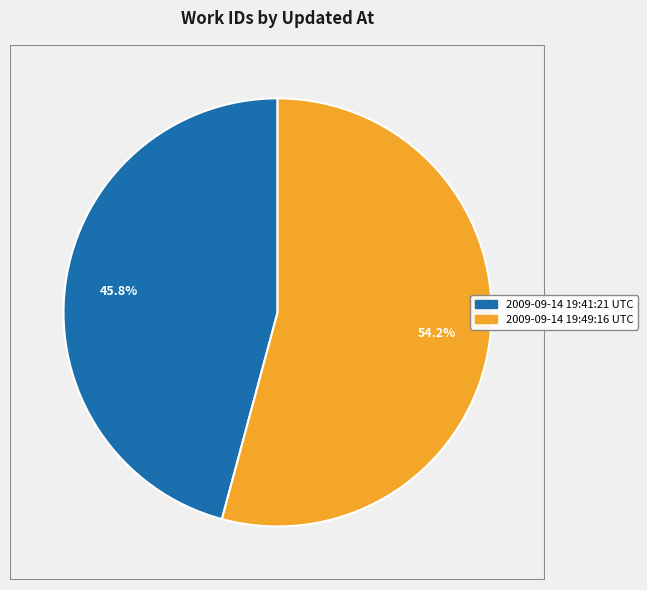

Approximately how many times larger is the value at 2009-09-14 19:49:16 UTC compared to 2009-09-14 19:41:21 UTC?

1.2